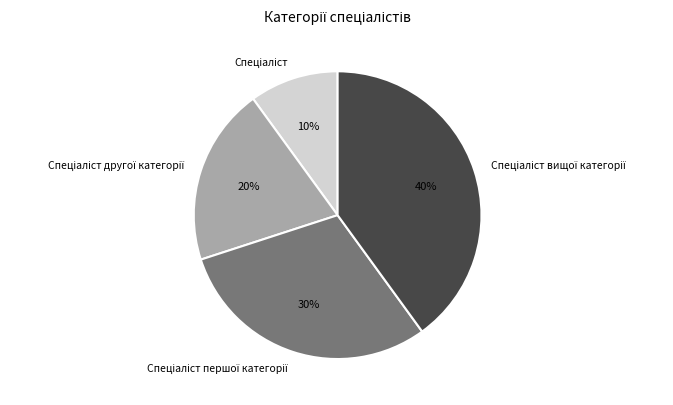

Does any single category account for the majority?

No